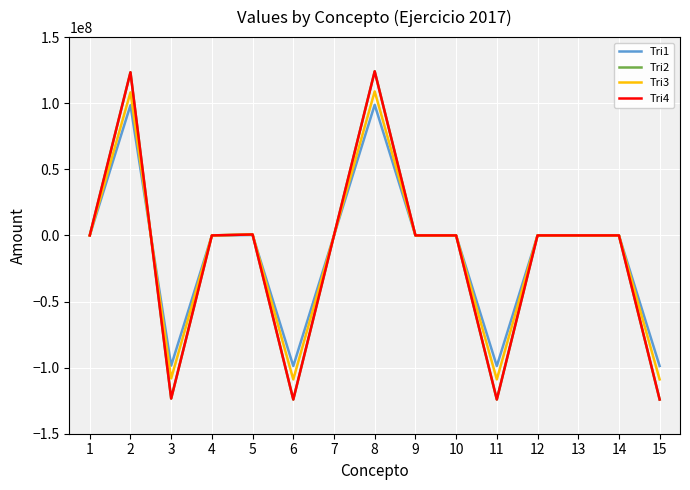

Is the value of Tri3 at 3 greater than the value of Tri2 at 7?

No